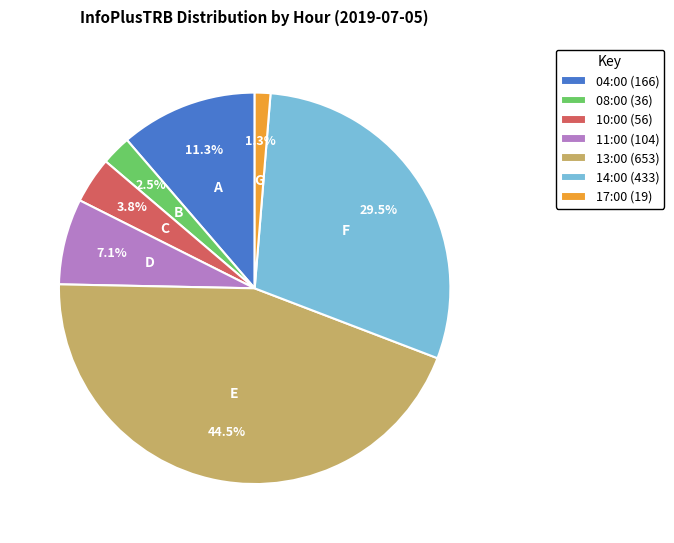

True or false: 11:00 accounts for 14% of the total.

False